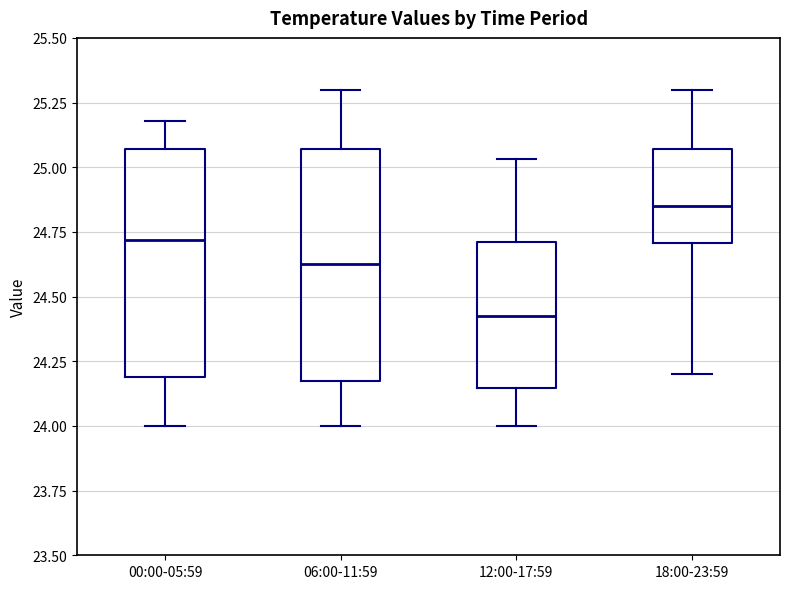

Reading left to right, read every box against the y-axis: the position of its median line, the range the box covers, and the ends of its whiskers. The values are not printed on the chart, so give them approximately, as read against the axis.

00:00-05:59: median 24.70, box 24.20 to 25.05, whiskers 24.00 to 25.20
06:00-11:59: median 24.65, box 24.20 to 25.05, whiskers 24.00 to 25.30
12:00-17:59: median 24.45, box 24.15 to 24.70, whiskers 24.00 to 25.05
18:00-23:59: median 24.85, box 24.70 to 25.05, whiskers 24.20 to 25.30